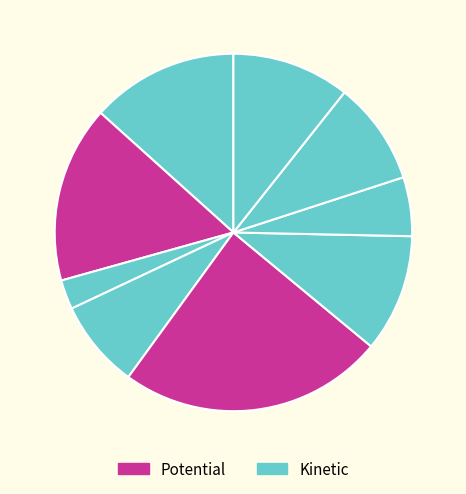

Count the number of slices in the pie.

9